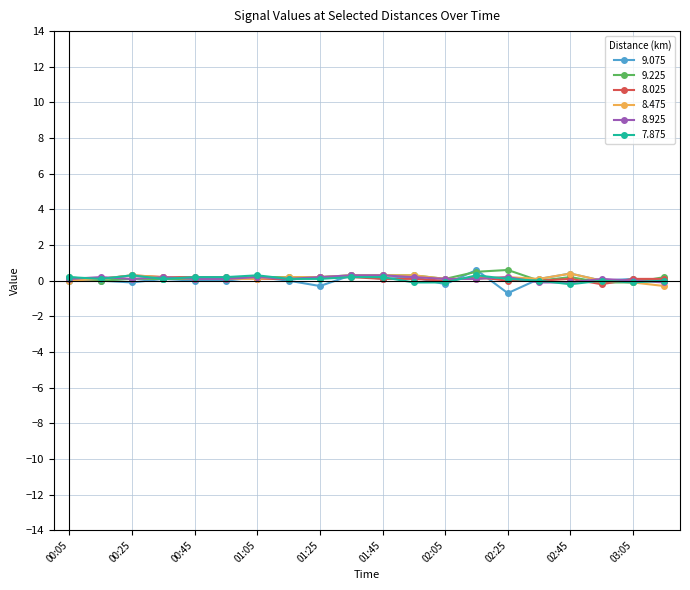

Which series has the widest spread of values?

9.075